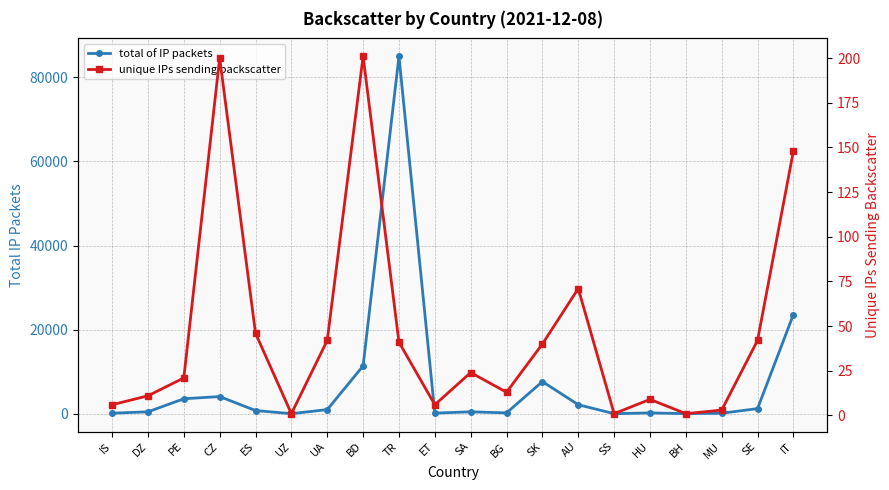

What is the difference between the second highest and minimum values in the unique IPs sending backscatter series?

199